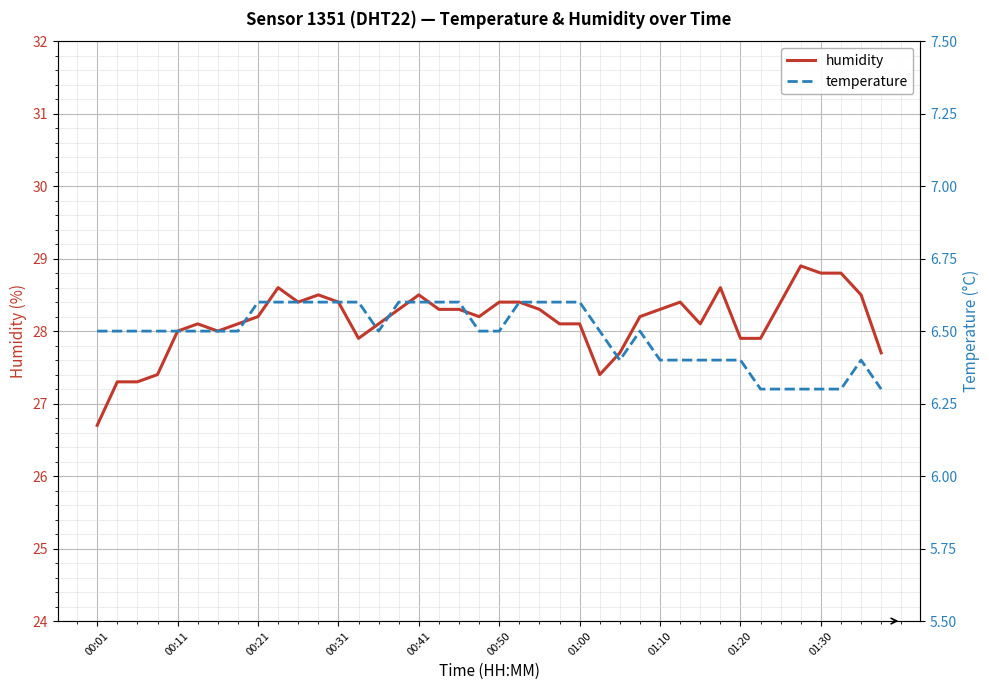

True or false: humidity and temperature cross at least once.

False